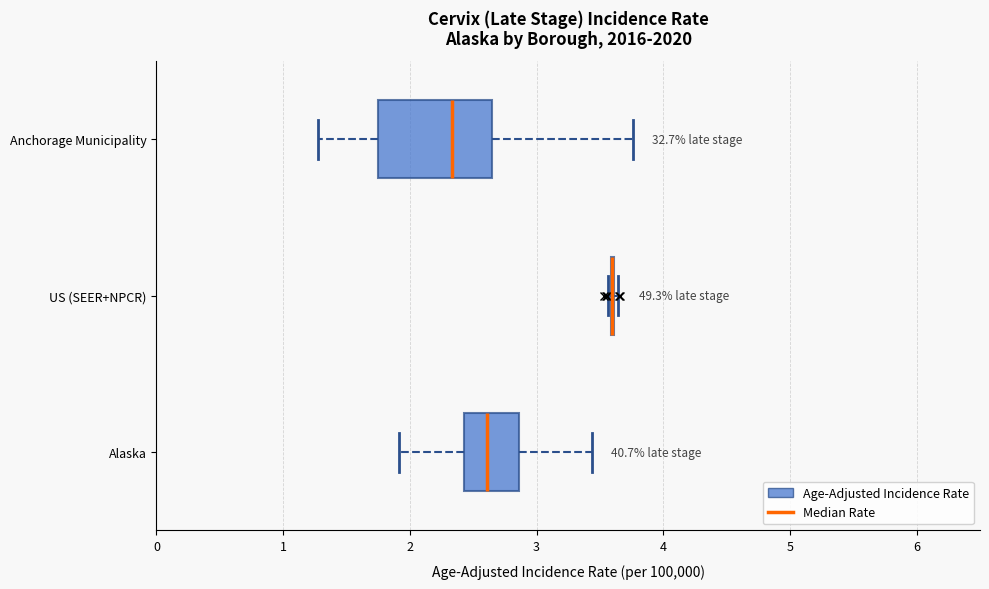

Where does the median line of the box for Anchorage Municipality sit on the x-axis? The values are not printed on the chart, so give them approximately, as read against the axis.

2.3